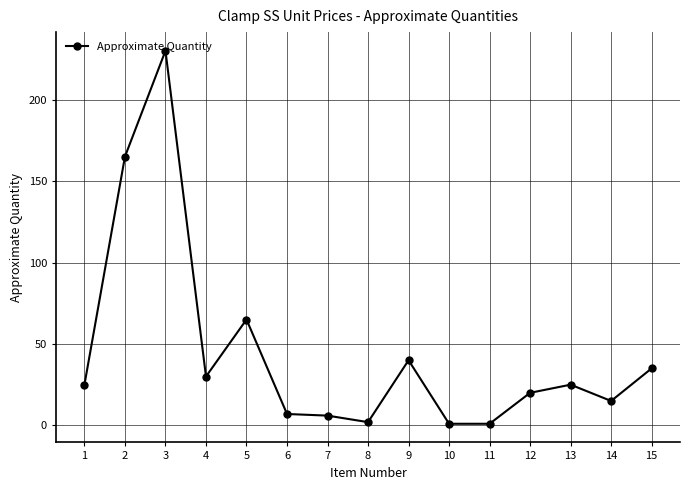

Is it true that the value at 13 is 25?

True